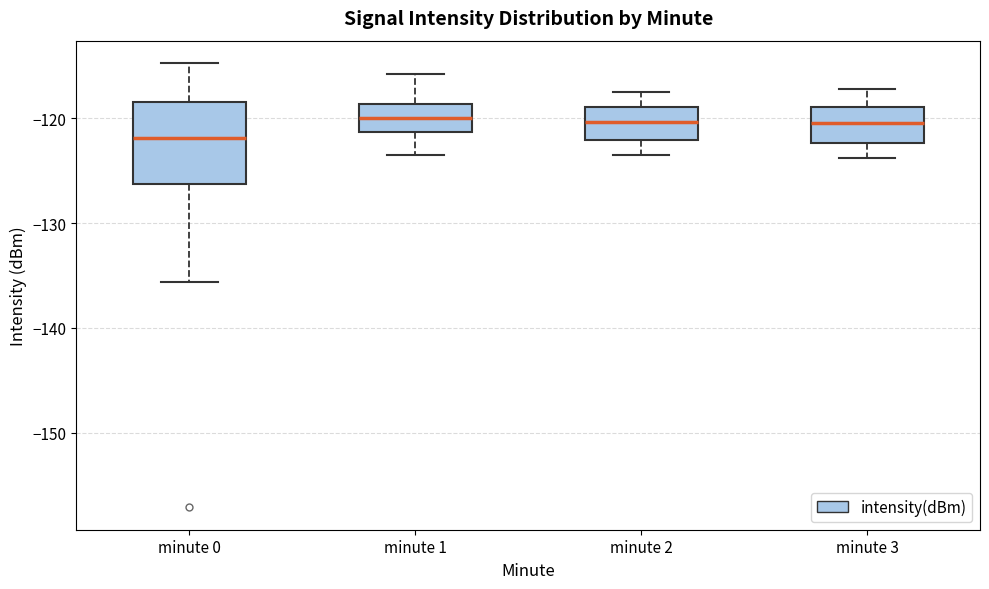

Comparing the boxes themselves (not the whiskers), which one is the tallest?

minute 0